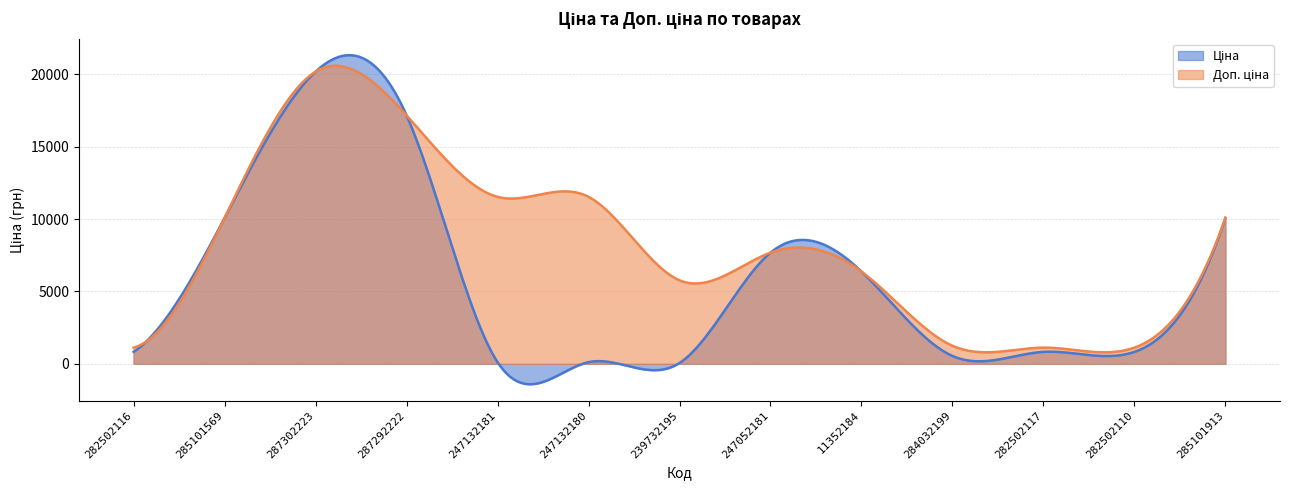

Rank the categories by Ціна value from highest to lowest.

287302223, 287292222, 285101569, 285101913, 247052181, 11352184, 282502116, 282502117, 282502110, 284032199, 247132181, 247132180, 239732195